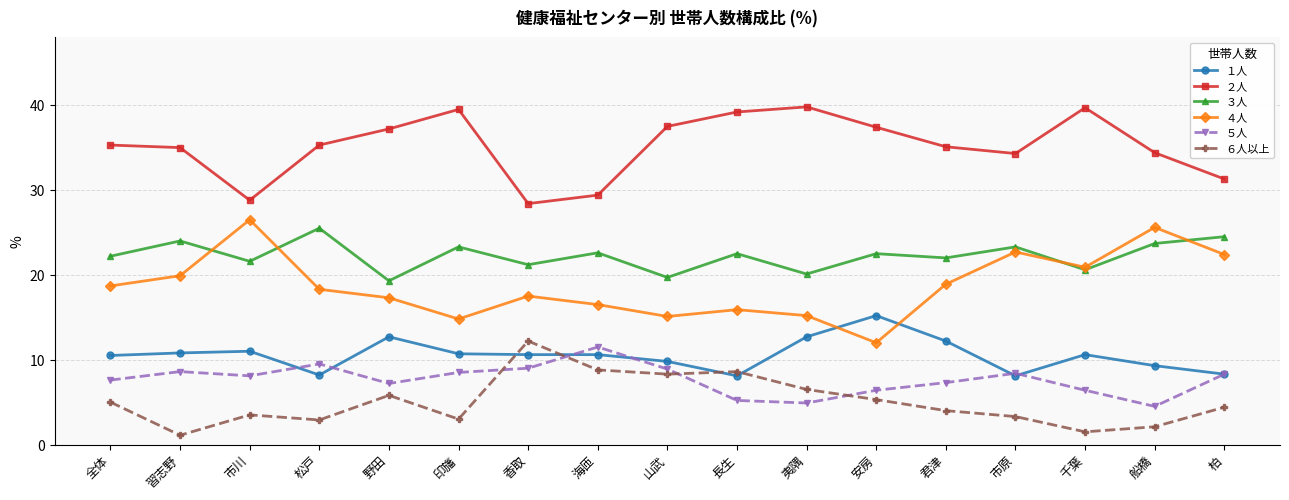

What are all the series names shown in the legend?

１人, ２人, ３人, ４人, ５人, ６人以上